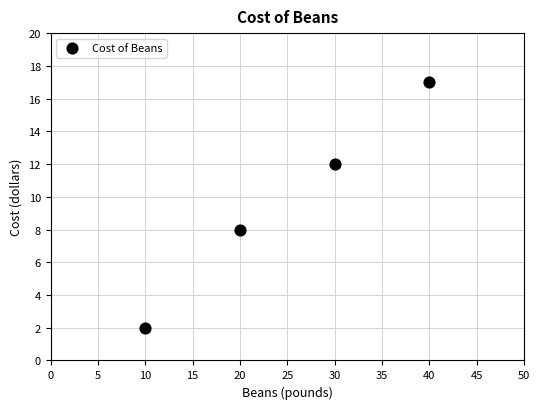

What Y value in the scatter plot is closest to 9?

8